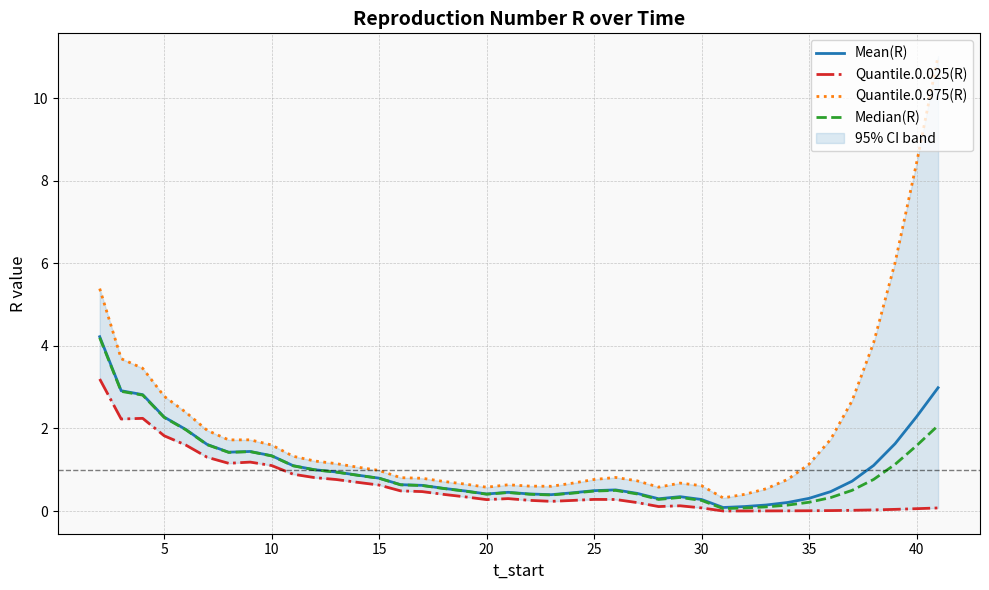

What are all the series names shown in the legend?

Mean(R), Quantile.0.025(R), Quantile.0.975(R), Median(R)